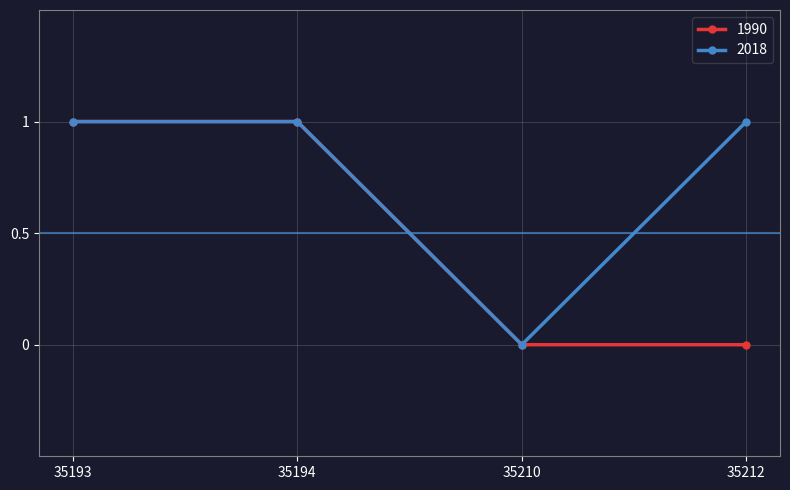

What are all the series names shown in the legend?

1990, 2018